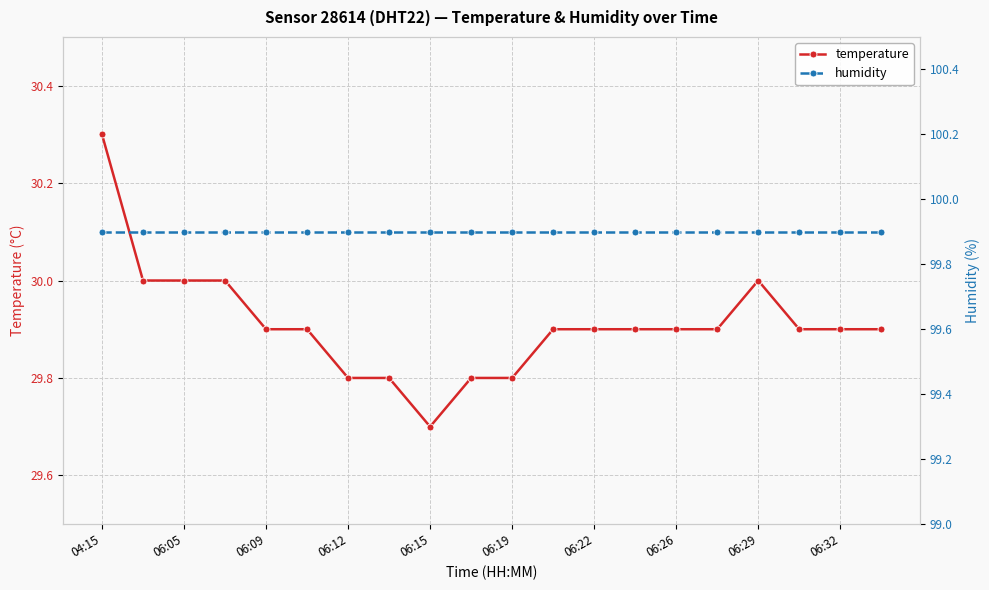

What is the maximum value for humidity?

99.9